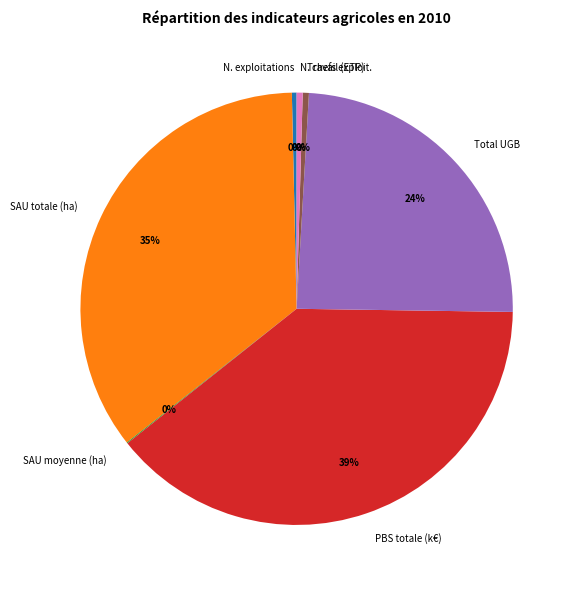

Combined, do PBS totale (k€) and SAU totale (ha) account for over 50%?

Yes